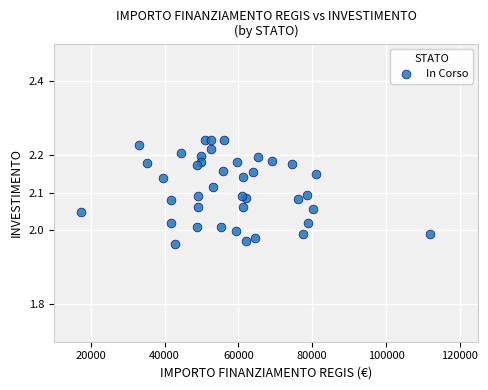

What is the range of Y values (max minus min)?

0.3